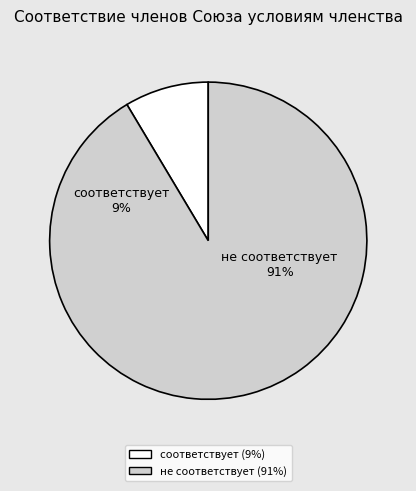

Is the sum of не соответствует and соответствует greater than half?

Yes